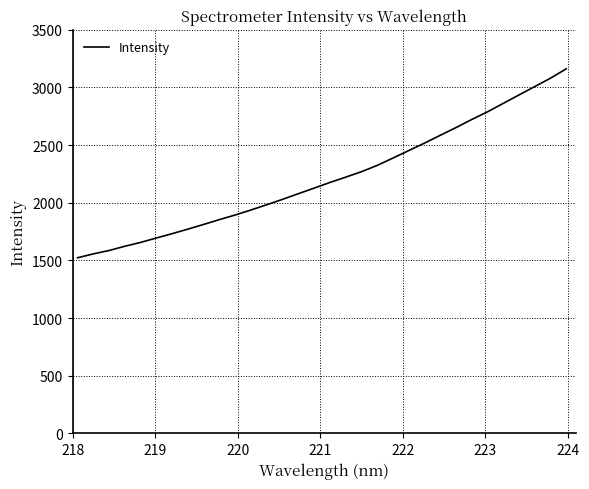

What is the smallest value displayed?

1522.5